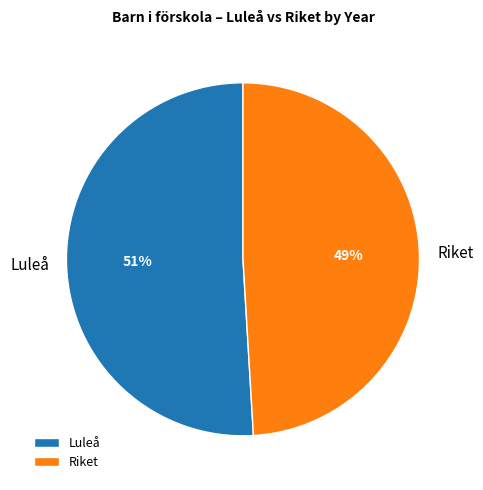

True or false: Riket accounts for 57% of the total.

False